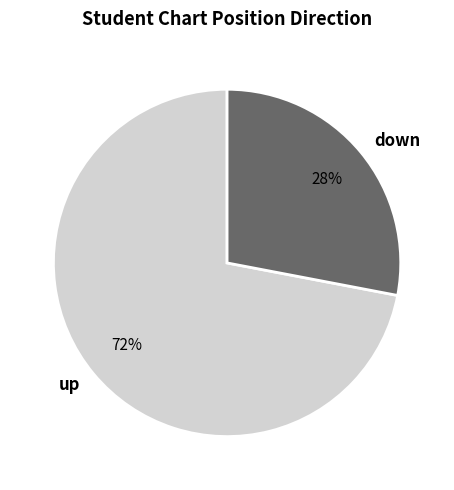

How many segments does this pie chart have?

2